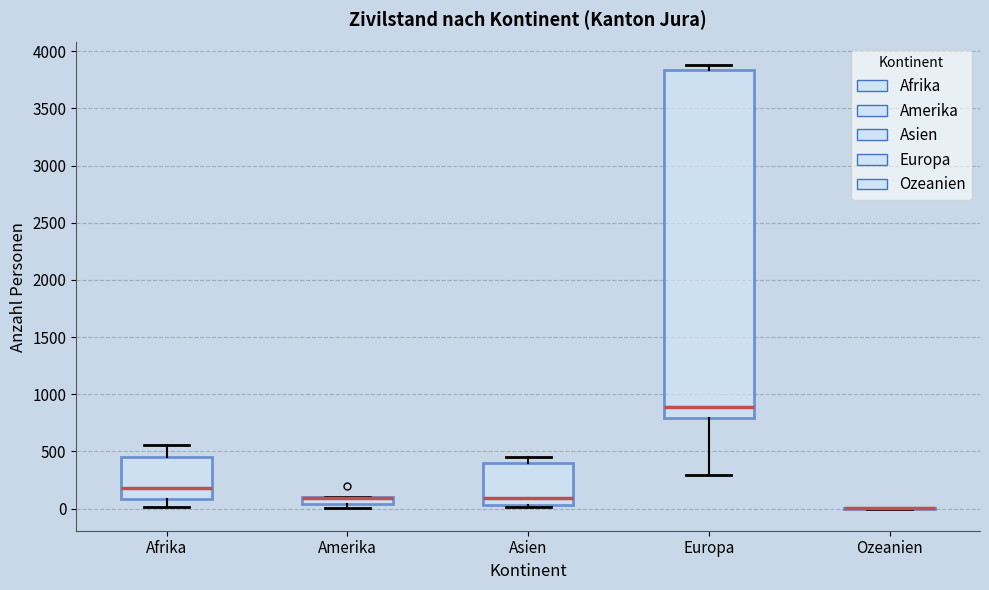

Where is the lower edge of the box for Asien on the y-axis? The values are not printed on the chart, so give them approximately, as read against the axis.

50